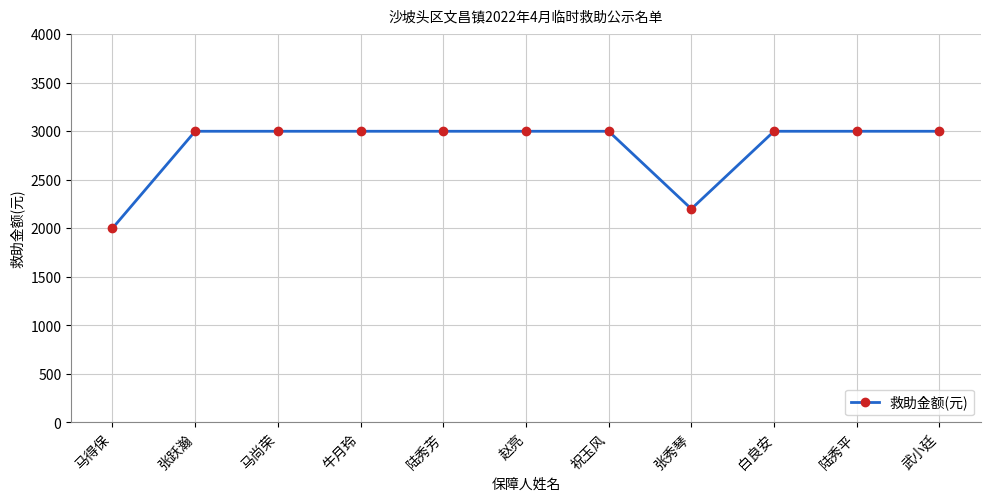

The value at 武小廷 is 3000. True or false?

True